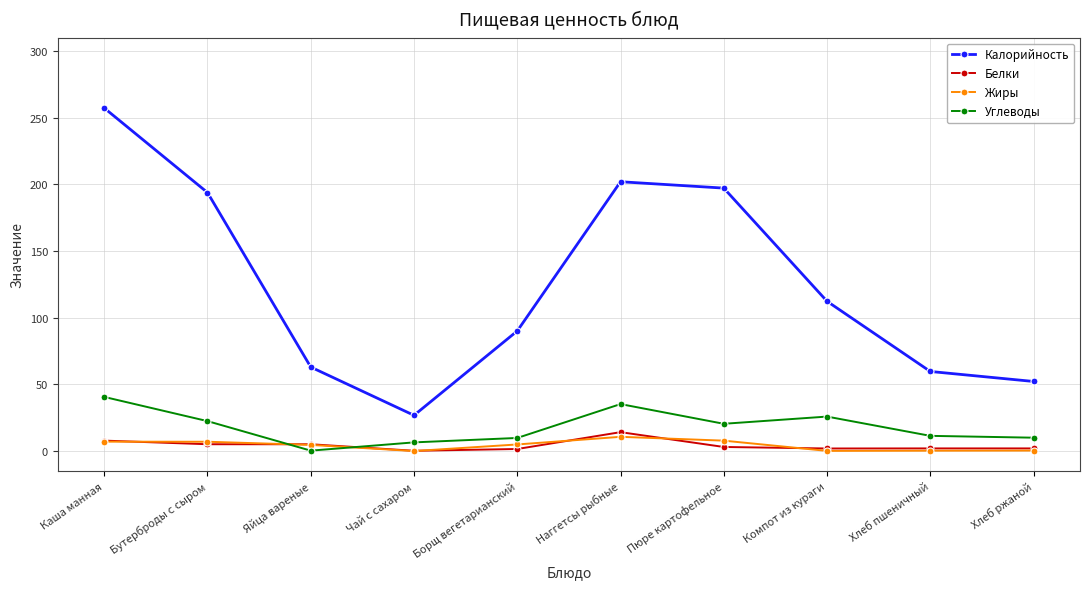

The value of Калорийность at Хлеб ржаной is 52.2. True or false?

True